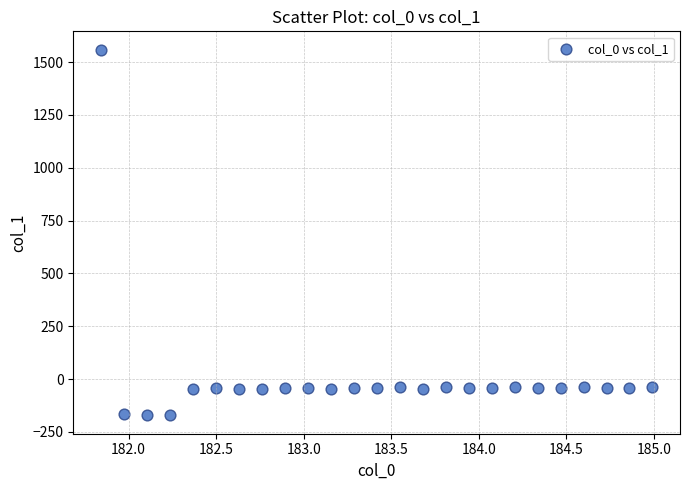

What is the range of X values (max minus min)?

3.1